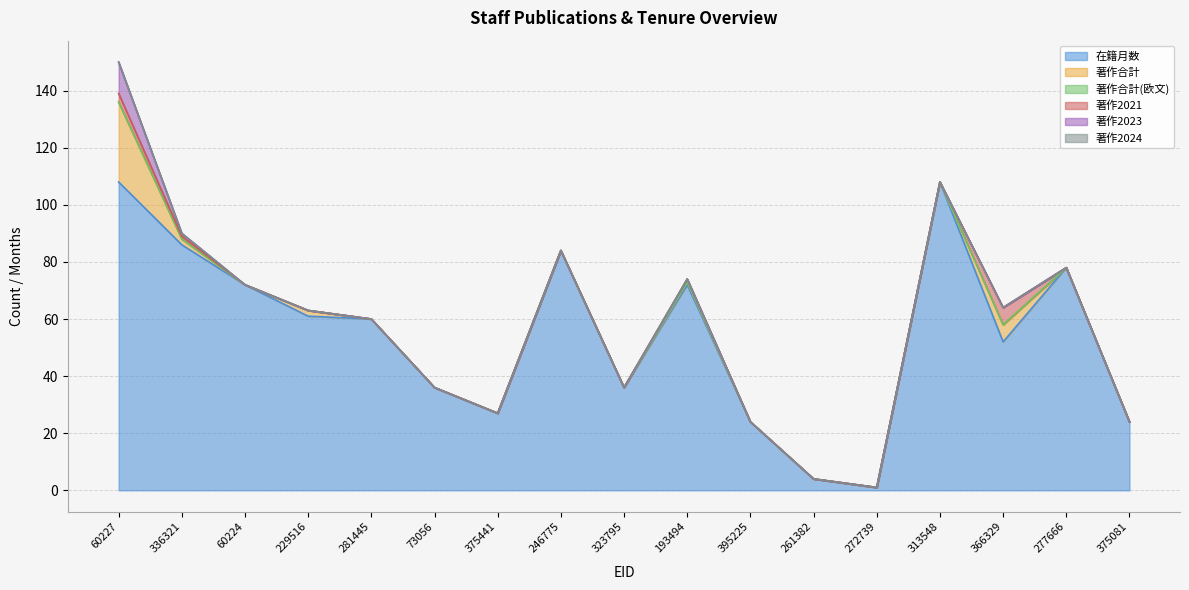

True or false: 著作合計(欧文) and 著作合計 cross at least once.

False